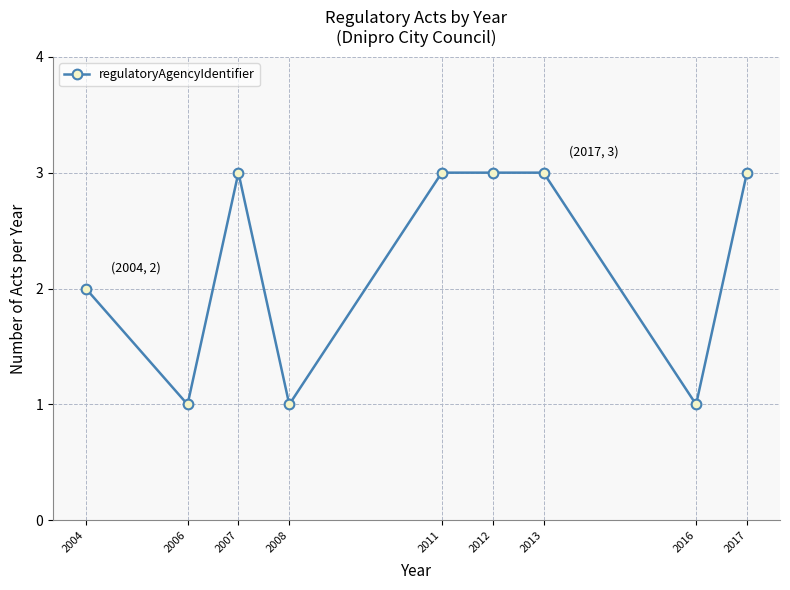

What value does the data have at 2008?

1